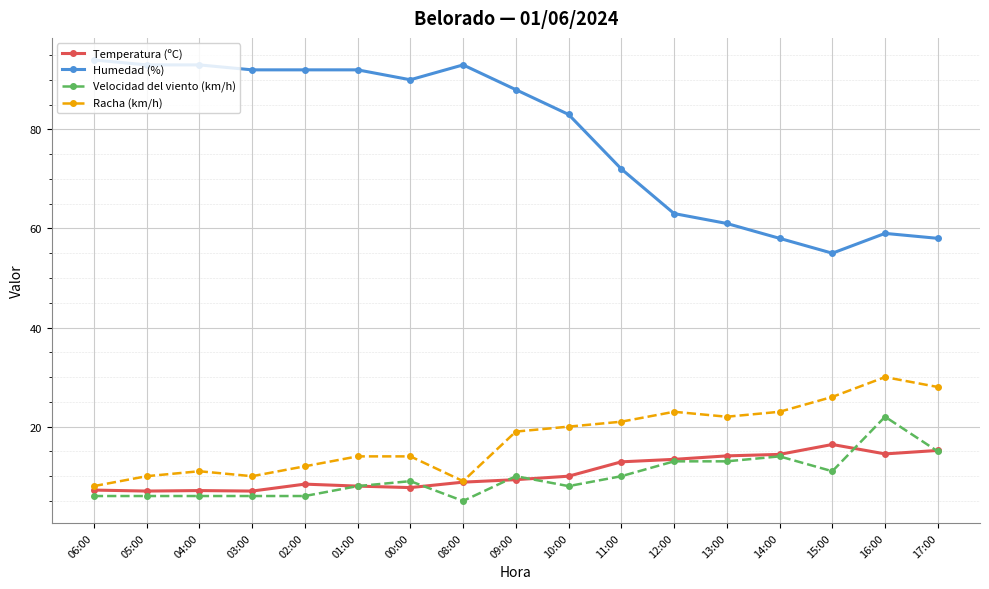

Is the value of Velocidad del viento (km/h) at 00:00 greater than the value of Racha (km/h) at 14:00?

No